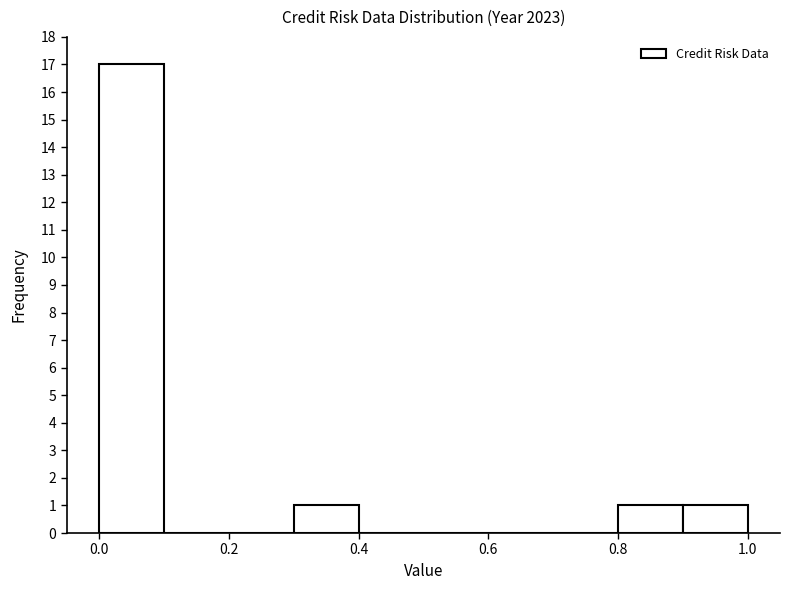

What is the height of the bar covering 0.3 to 0.4 on the x-axis? Neither the bar edges nor the heights are printed on the chart, so give them approximately, as read against the axes.

1